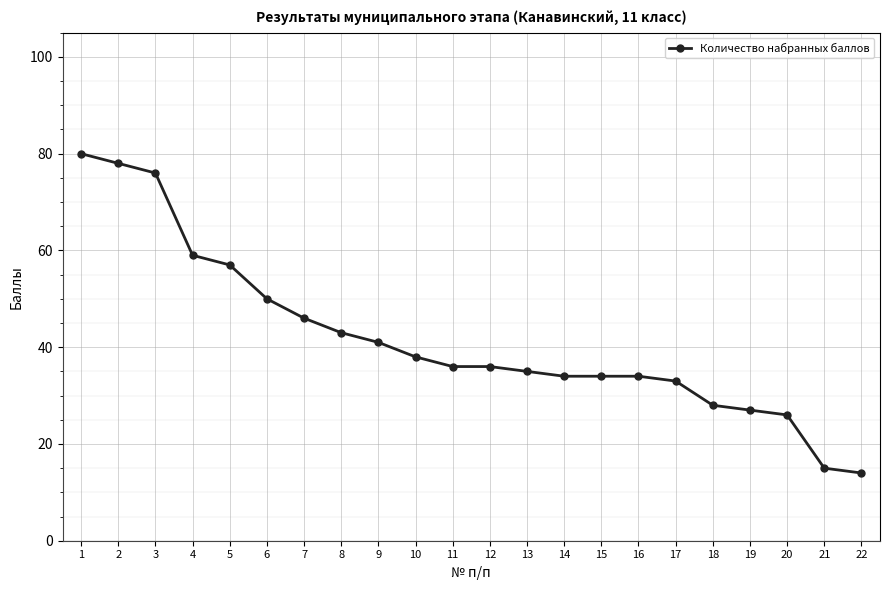

Reading left to right, transcribe all the data shown in this chart.

80	78	76	59	57	50	46	43	41	38	36	36	35	34	34	34	33	28	27	26	15	14